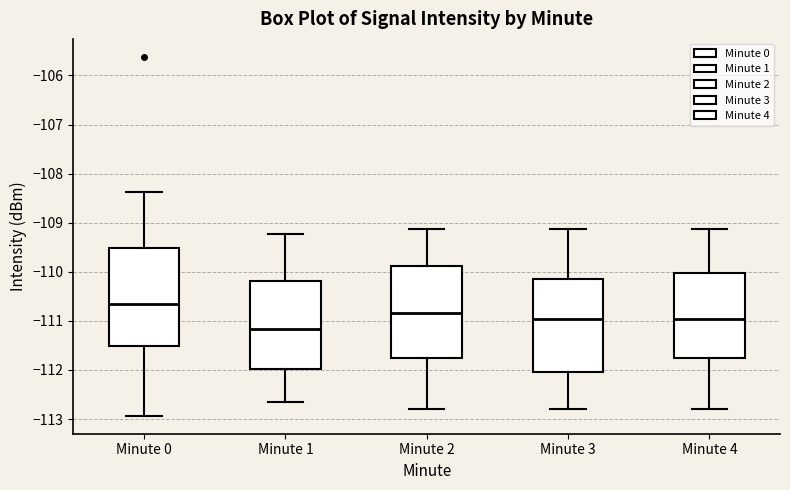

Reading left to right, transcribe this box plot: for each box, give where its median line is, the range the box spans, and where its two whiskers end, as read against the y-axis. The values are not printed on the chart, so give them approximately, as read against the axis.

Minute 0: median -110.7, box -111.5 to -109.5, whiskers -112.9 to -108.4
Minute 1: median -111.2, box -112.0 to -110.2, whiskers -112.7 to -109.2
Minute 2: median -110.8, box -111.8 to -109.9, whiskers -112.8 to -109.1
Minute 3: median -111.0, box -112.0 to -110.2, whiskers -112.8 to -109.1
Minute 4: median -111.0, box -111.8 to -110.0, whiskers -112.8 to -109.1